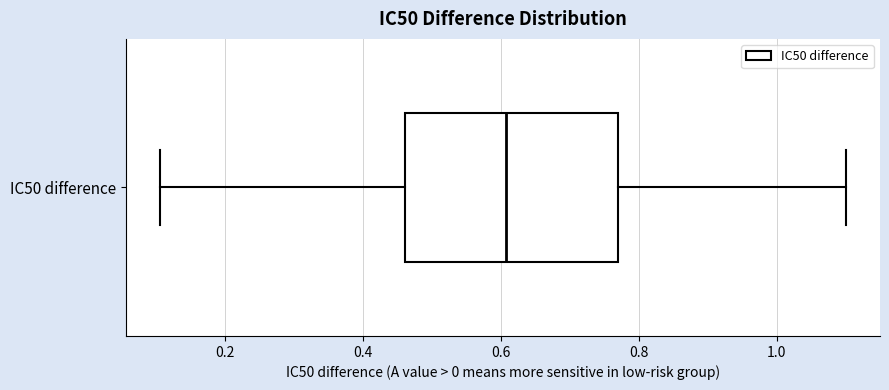

Read this box plot against the x-axis: the position of the median line, the range covered by the box, and the ends of both whiskers. The values are not printed on the chart, so give them approximately, as read against the axis.

median 0.60, box 0.46 to 0.76, whiskers 0.10 to 1.10